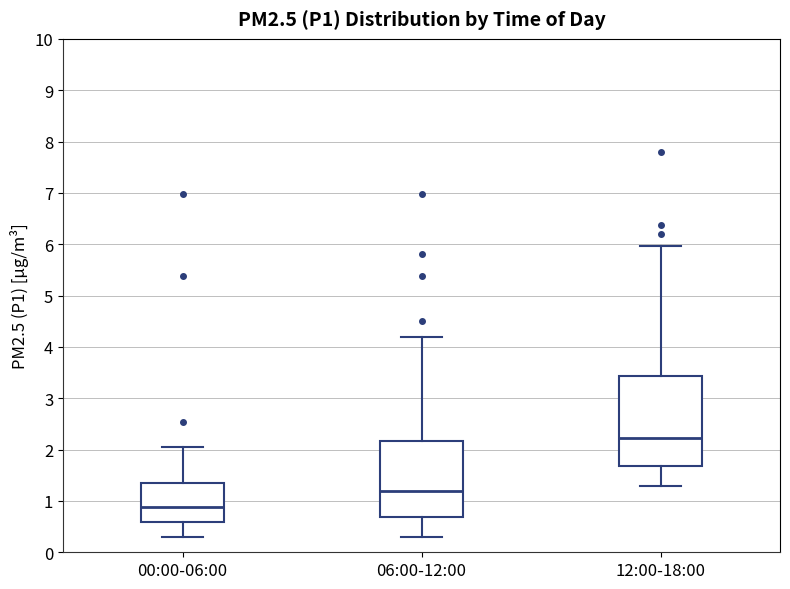

Which box's median line is the lowest?

00:00-06:00